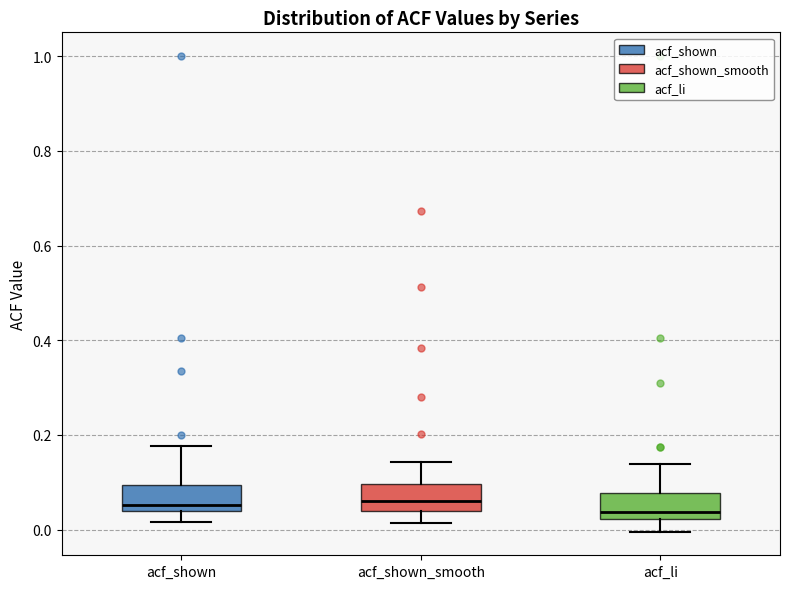

Where does the lower whisker of the box for acf_shown end on the y-axis? The values are not printed on the chart, so give them approximately, as read against the axis.

0.02